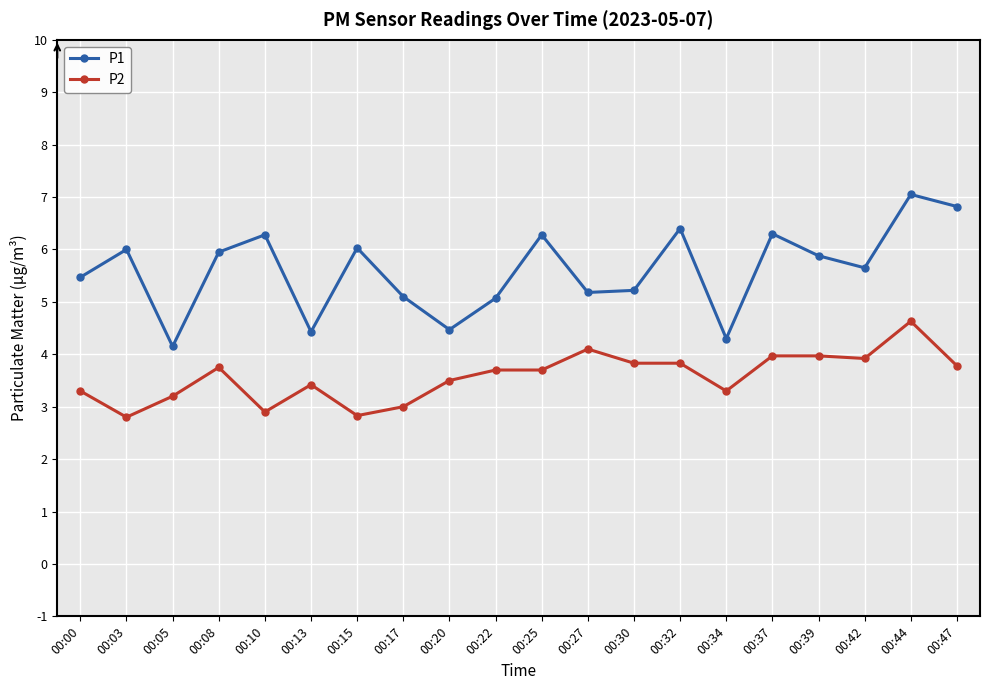

Rank the series by their average value, from lowest to highest.

P2, P1